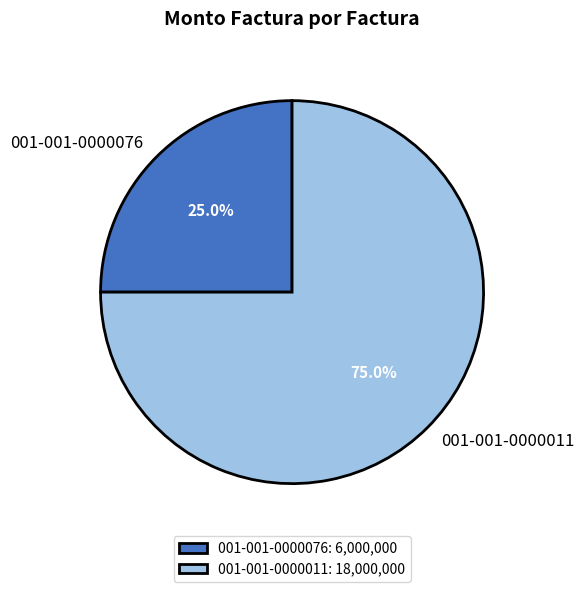

Which has a higher value, 001-001-0000076 or 001-001-0000011?

001-001-0000011